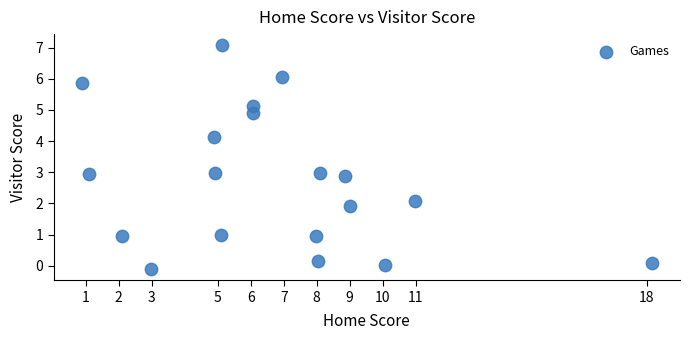

What is the range of X values (max minus min)?

17.3